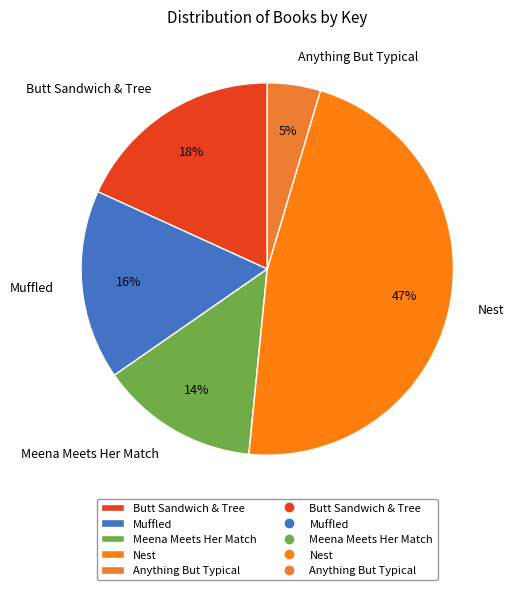

To the nearest percent, what is the difference between the largest and smallest slice percentages?

42%